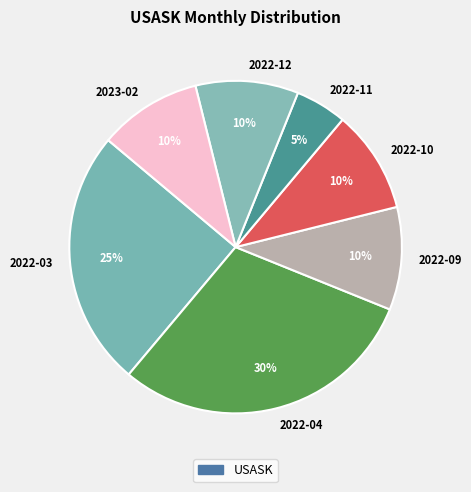

To the nearest percent, what is the difference between the largest and smallest slice percentages?

25%